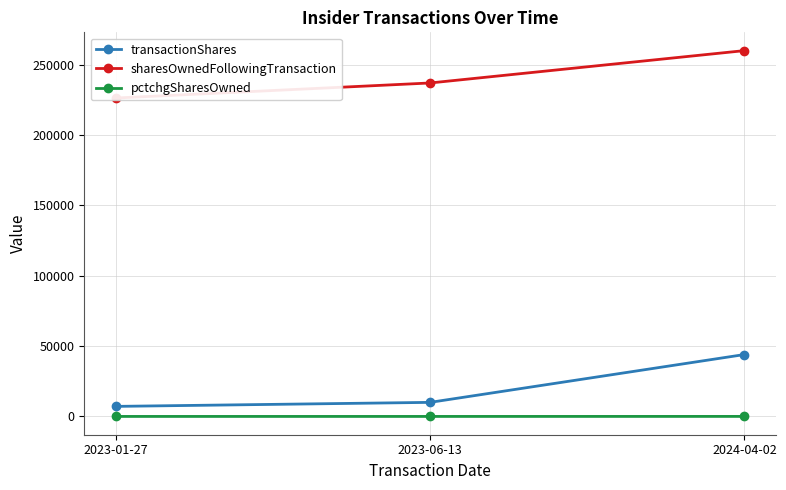

List the series in order of their peak value, highest first.

sharesOwnedFollowingTransaction, transactionShares, pctchgSharesOwned